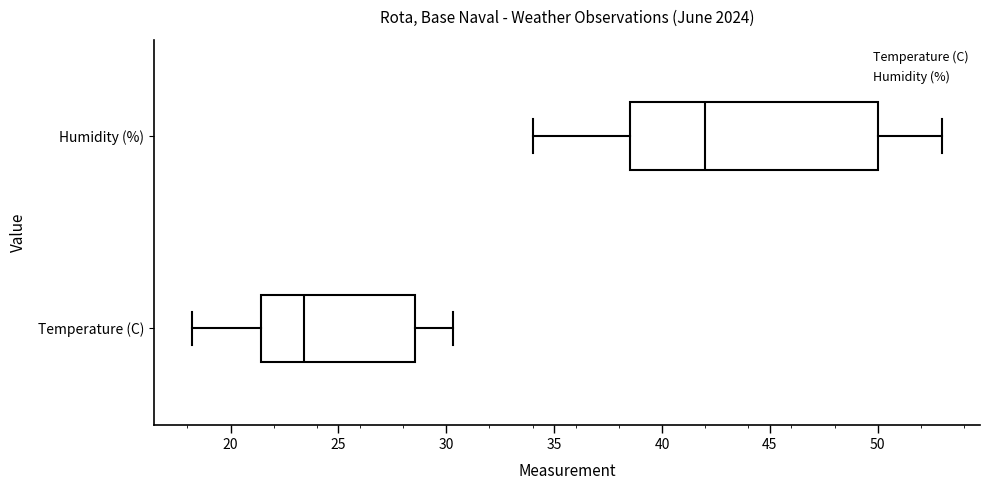

Where does the median line of the box for Temperature (C) sit on the x-axis? The values are not printed on the chart, so give them approximately, as read against the axis.

23.5